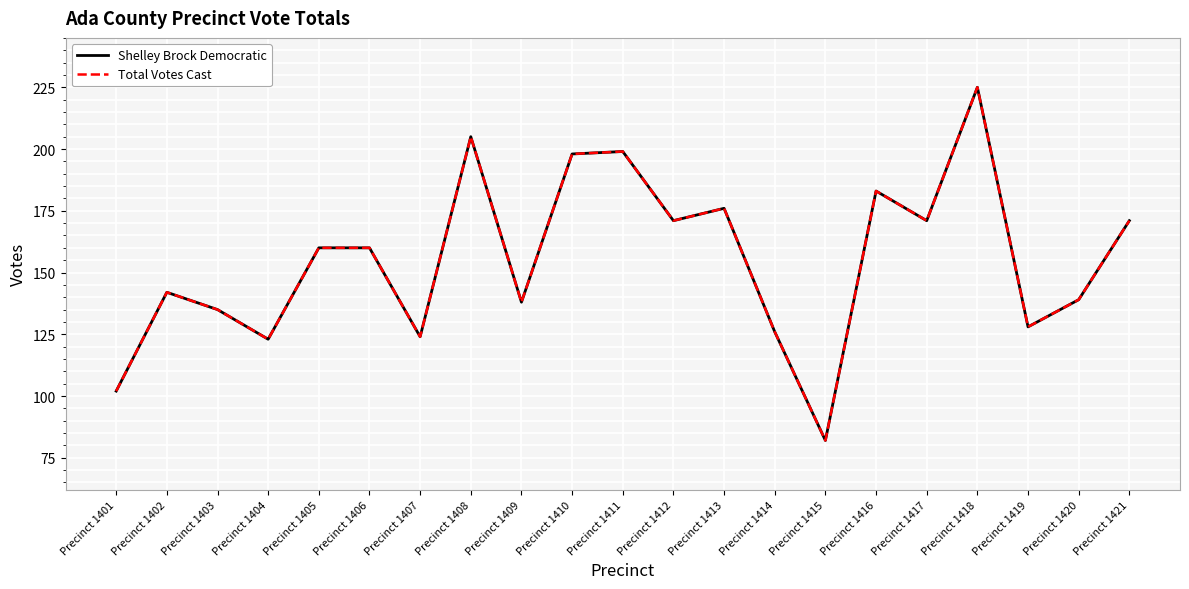

Does the chart display data point markers on the line(s)?

No